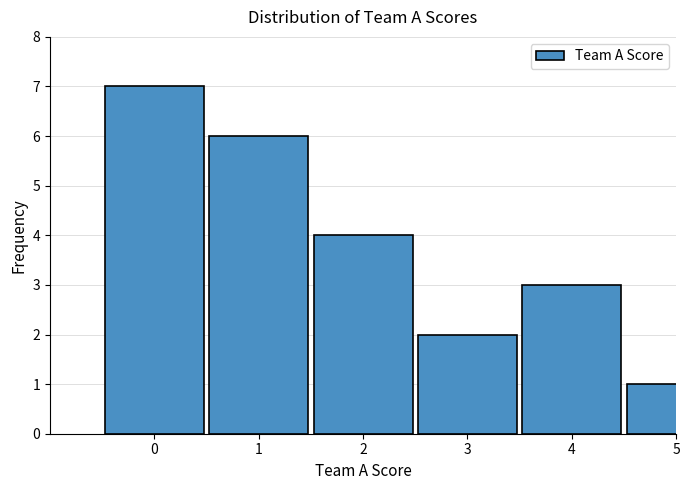

Reading right to left, list all the values displayed in this chart.

1	3	2	4	6	7